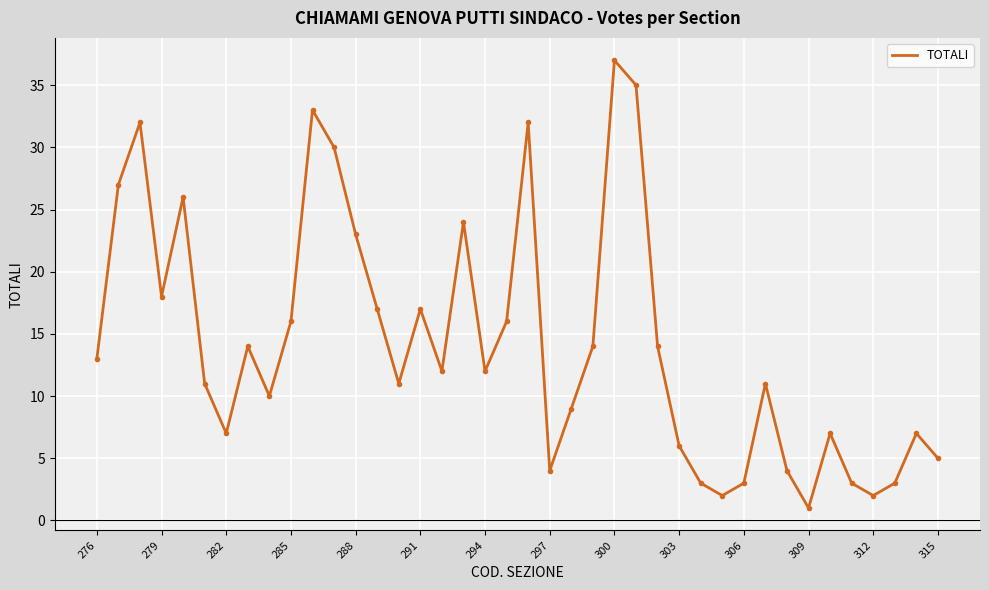

What is the maximum value shown in the chart?

37